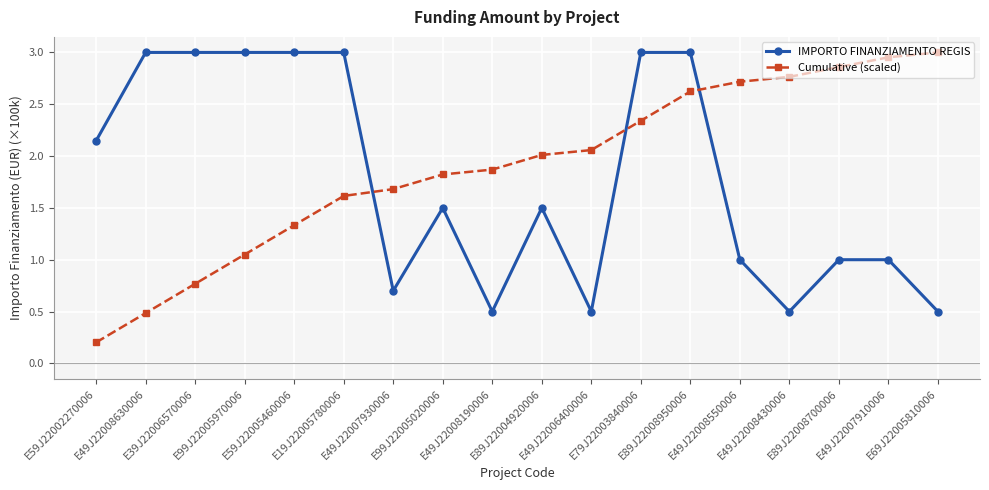

How many series are shown in this chart?

2